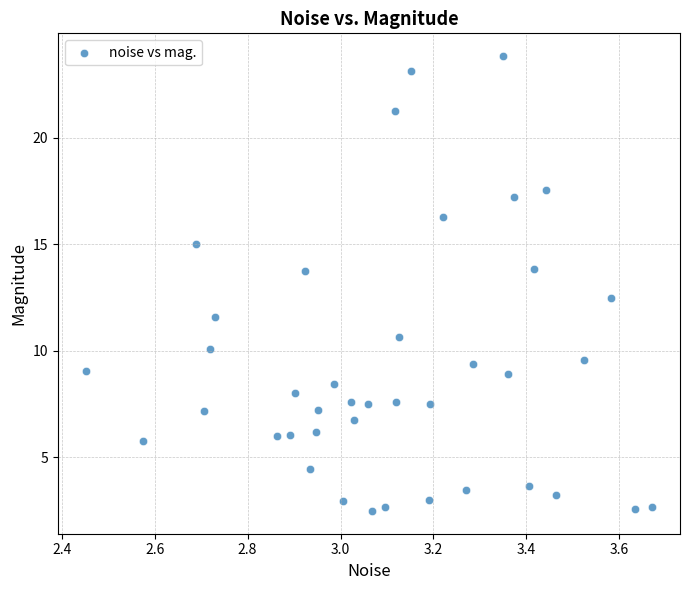

What is the range of Y values (max minus min)?

21.4